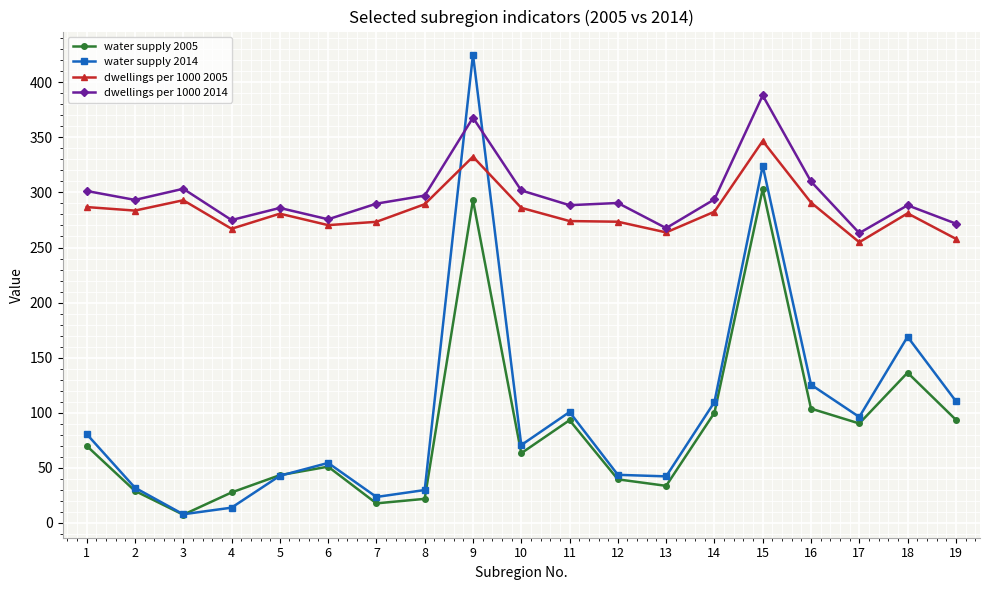

True or false: dwellings per 1000 2005 has more than 0 points higher than both neighbors.

True